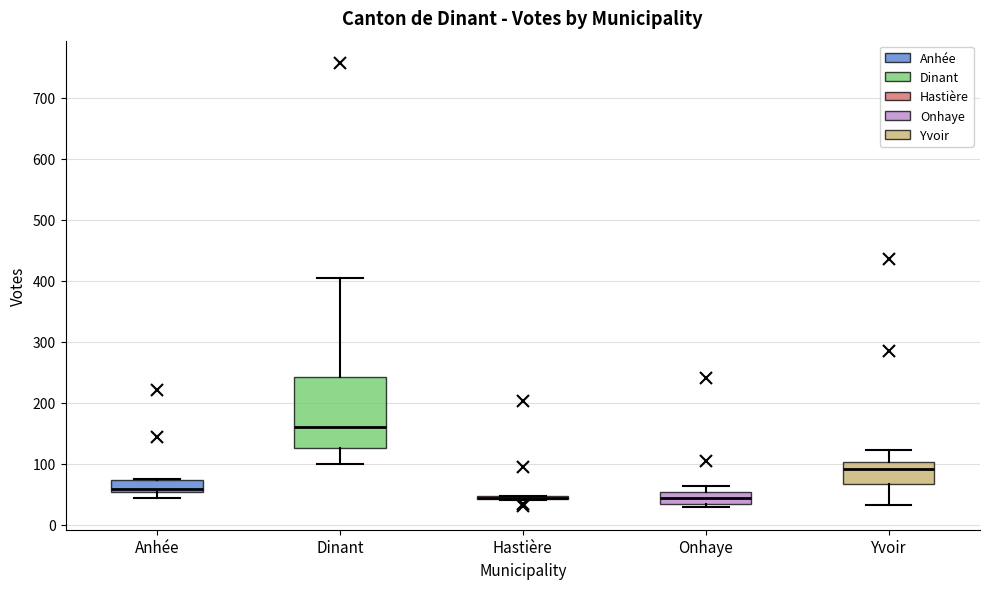

Where is the upper edge of the box for Anhée on the y-axis? The values are not printed on the chart, so give them approximately, as read against the axis.

70